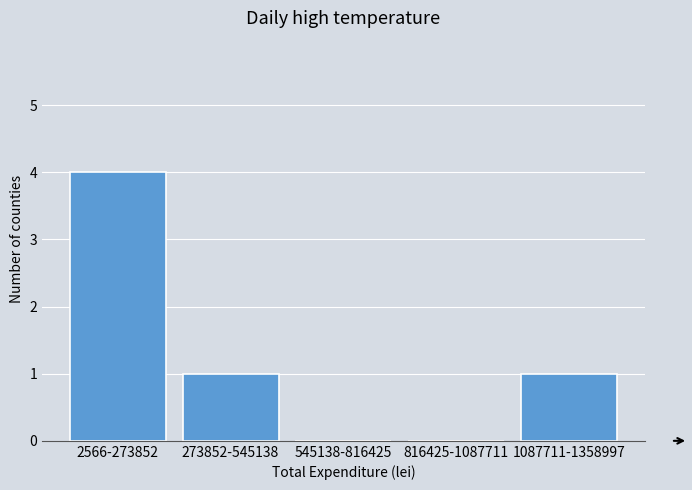

Reading left to right, extract all data points from this chart.

2566-273852=4	273852-545138=1	545138-816425=0	816425-1087711=0	1087711-1358997=1